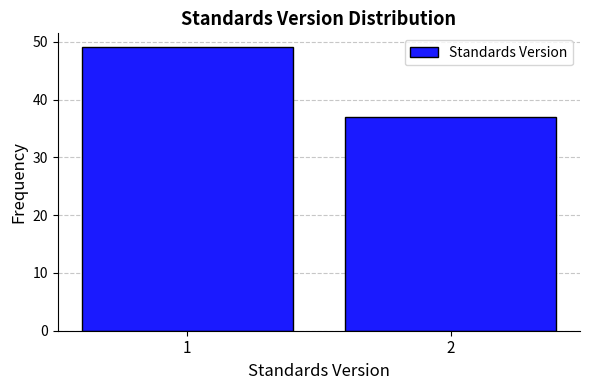

Reading left to right, extract all data points from this chart.

49	37